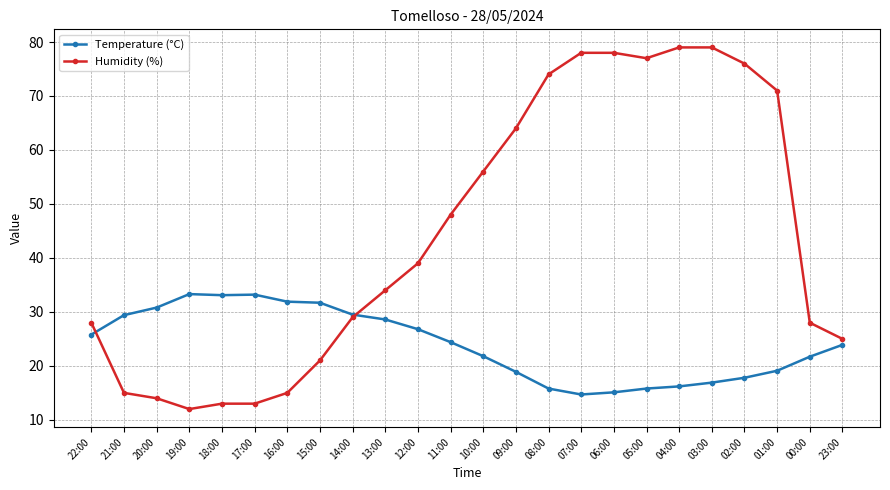

What is the difference between the maximum and minimum values in the Humidity (%) series?

67.0